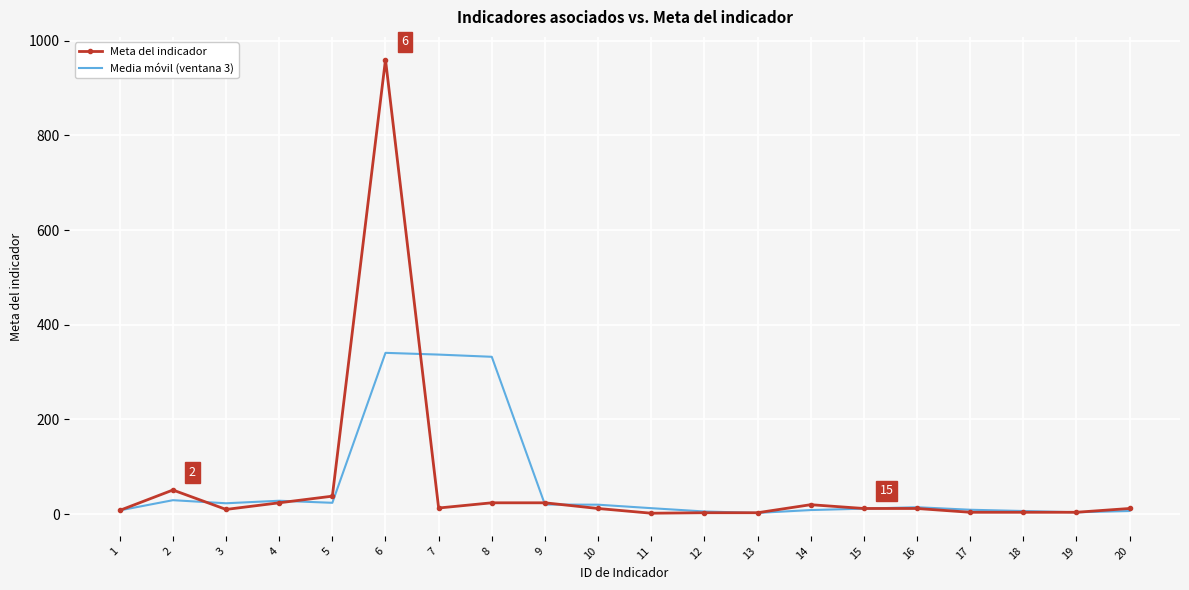

List the series in order of their peak value, highest first.

Meta del indicador, Media móvil (ventana 3)